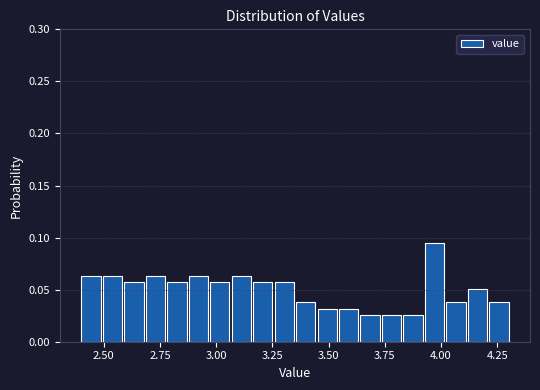

Around what value on the x-axis is the tallest bar? Give the approximate position of its centre, as read against the axis.

3.95